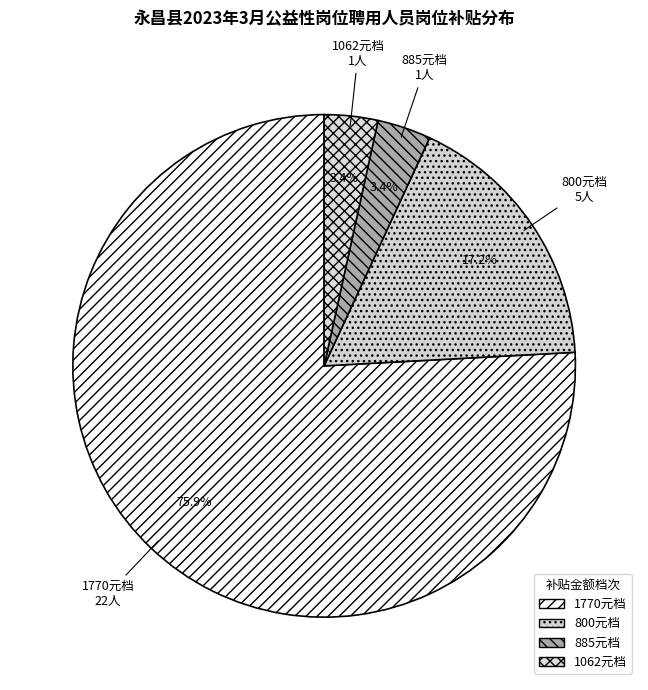

Which category has the biggest portion of the pie?

1770元档